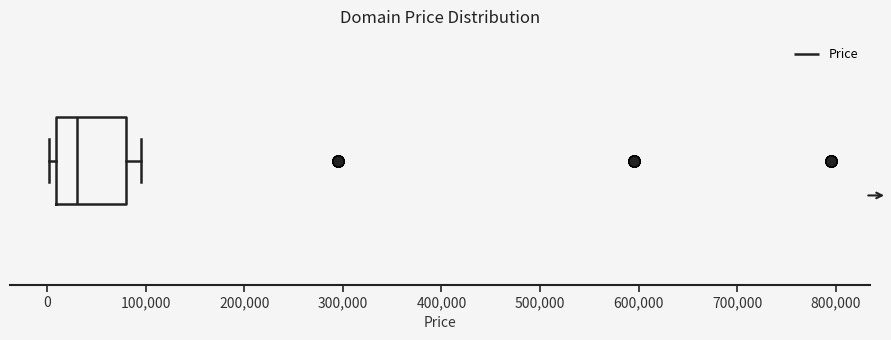

Transcribe this box plot: give where the median line is, the range the box spans, and where the two whiskers end, as read against the x-axis. The values are not printed on the chart, so give them approximately, as read against the axis.

median 30000, box 10000 to 80000, whiskers 0 to 90000